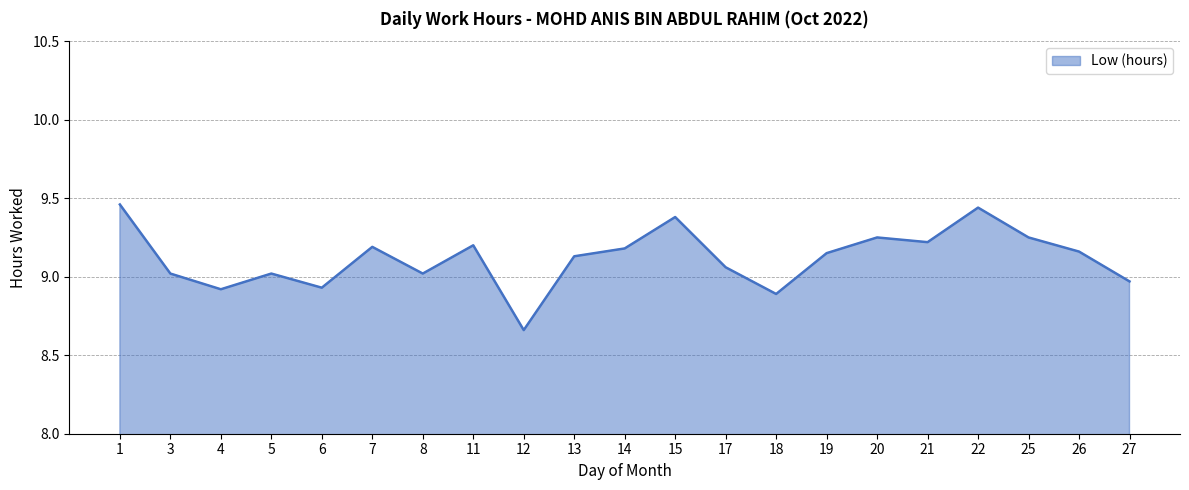

Count the number of categories in the chart.

21